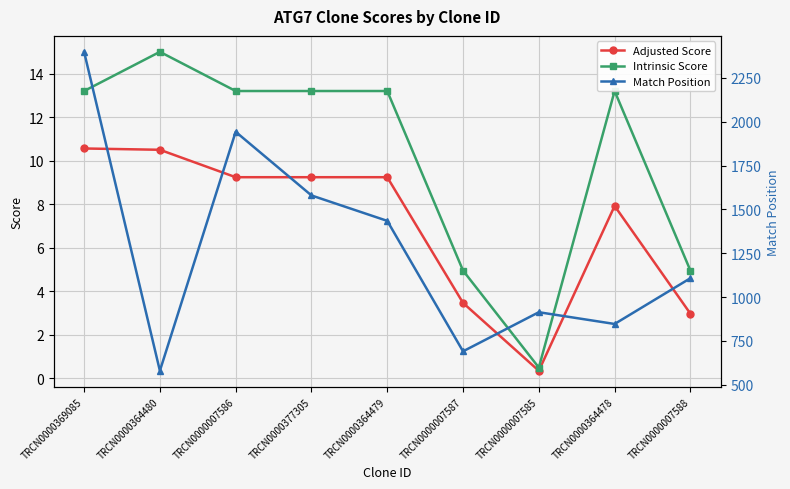

At which category does Intrinsic Score reach its first local valley?

TRCN0000007585